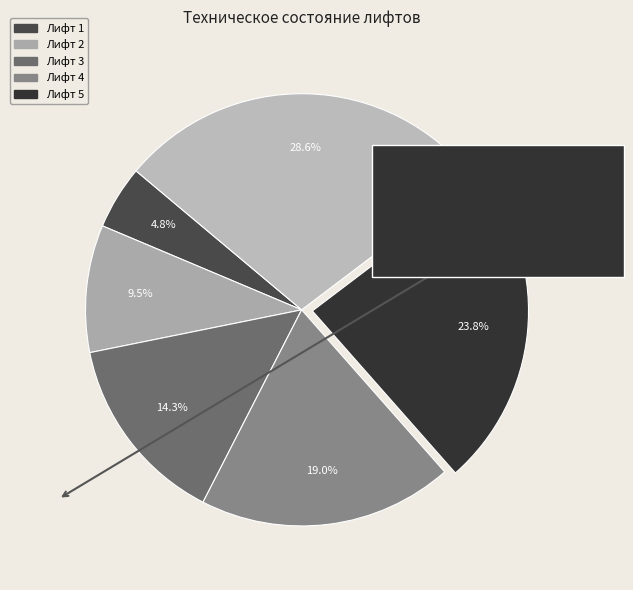

Count the number of slices in the pie.

6